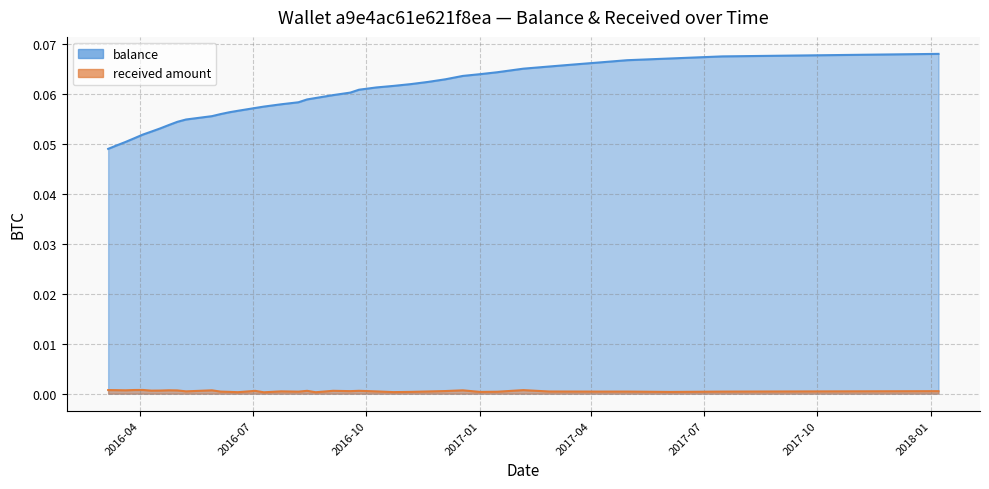

The chart shows a value of 0.1 at 2016-07-24. True or false?

True